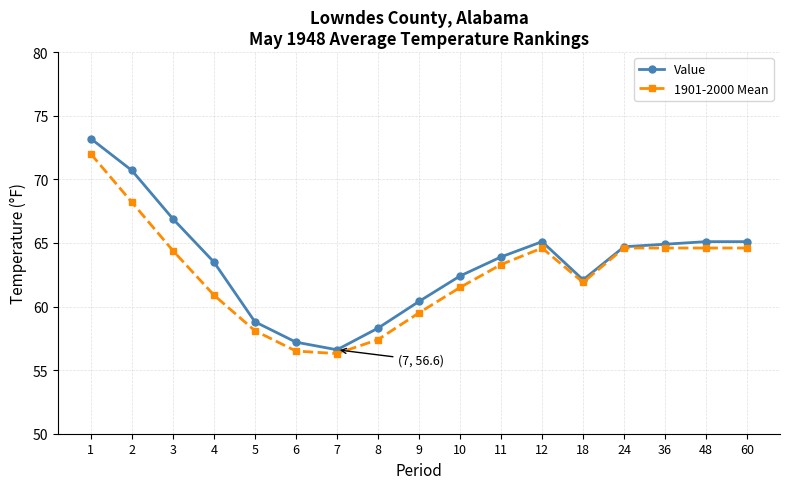

Which series has the widest spread of values?

Value